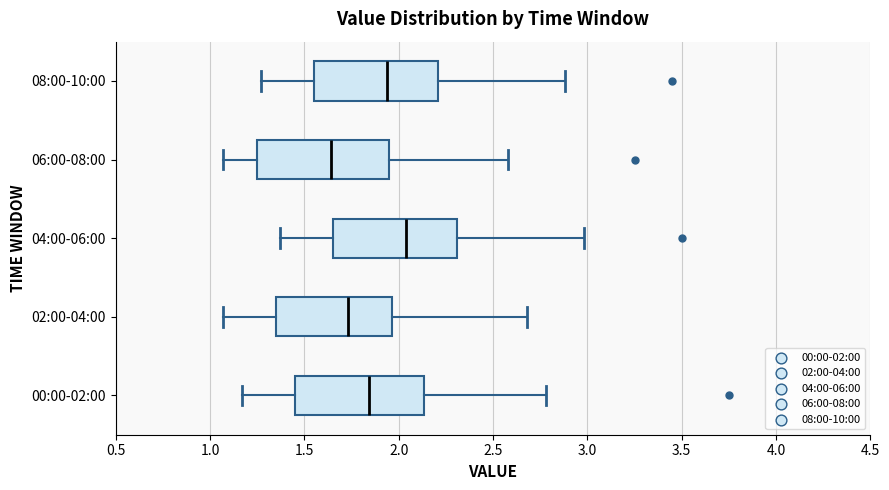

Reading bottom to top, read every box against the x-axis: the position of its median line, the range the box covers, and the ends of its whiskers. The values are not printed on the chart, so give them approximately, as read against the axis.

00:00-02:00: median 1.85, box 1.45 to 2.15, whiskers 1.15 to 2.80
02:00-04:00: median 1.75, box 1.35 to 1.95, whiskers 1.05 to 2.70
04:00-06:00: median 2.05, box 1.65 to 2.30, whiskers 1.35 to 3.00
06:00-08:00: median 1.65, box 1.25 to 1.95, whiskers 1.05 to 2.60
08:00-10:00: median 1.95, box 1.55 to 2.20, whiskers 1.25 to 2.90